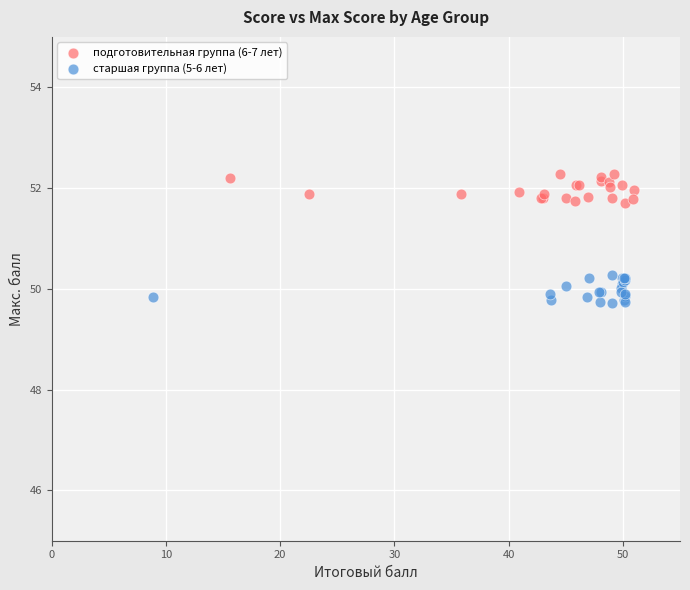

Which series reaches the minimum Y coordinate?

старшая группа (5-6 лет)